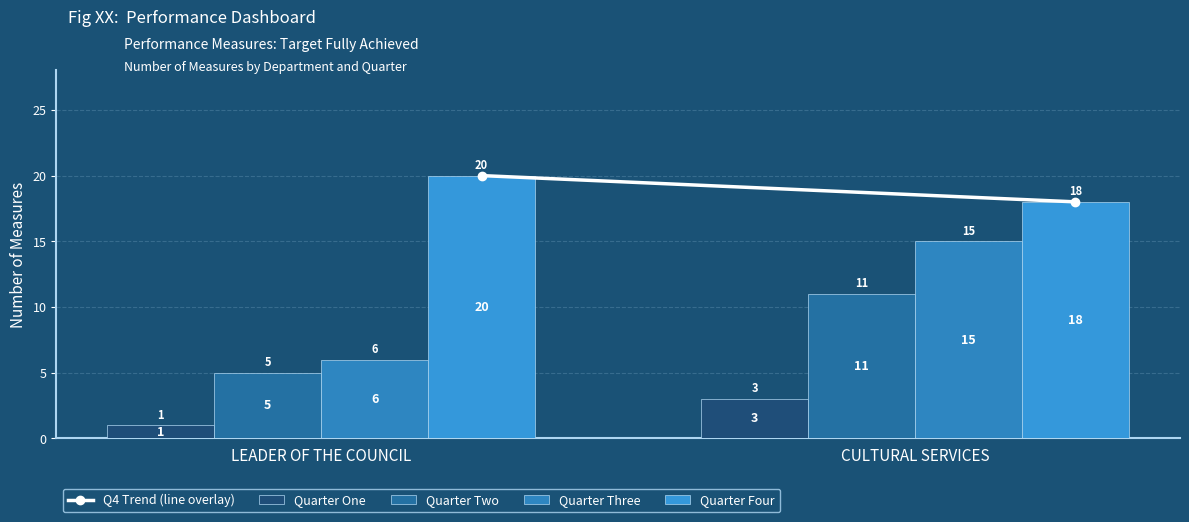

What position from the right is LEADER OF THE COUNCIL?

2